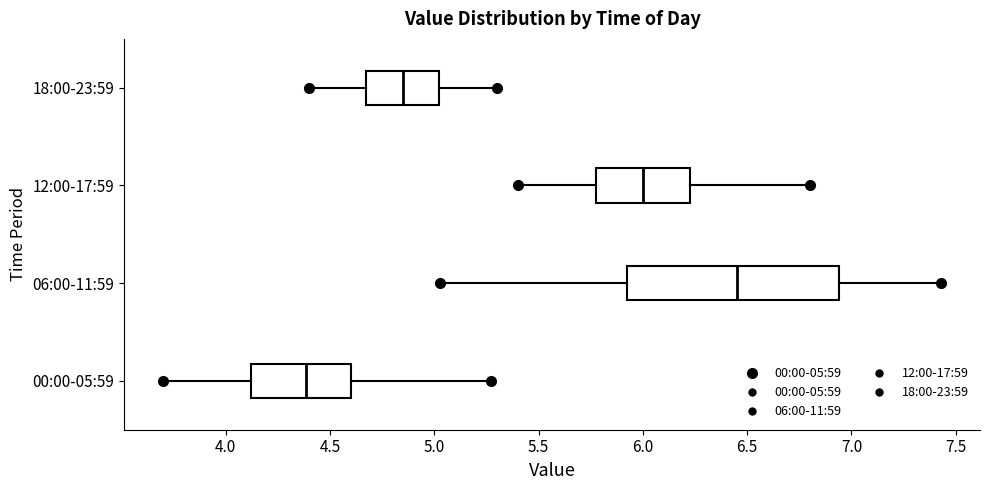

Reading bottom to top, transcribe this box plot: for each box, give where its median line is, the range the box spans, and where its two whiskers end, as read against the x-axis. The values are not printed on the chart, so give them approximately, as read against the axis.

00:00-05:59: median 4.40, box 4.10 to 4.60, whiskers 3.70 to 5.25
06:00-11:59: median 6.45, box 5.90 to 6.95, whiskers 5.05 to 7.45
12:00-17:59: median 6.00, box 5.80 to 6.25, whiskers 5.40 to 6.80
18:00-23:59: median 4.85, box 4.70 to 5.05, whiskers 4.40 to 5.30